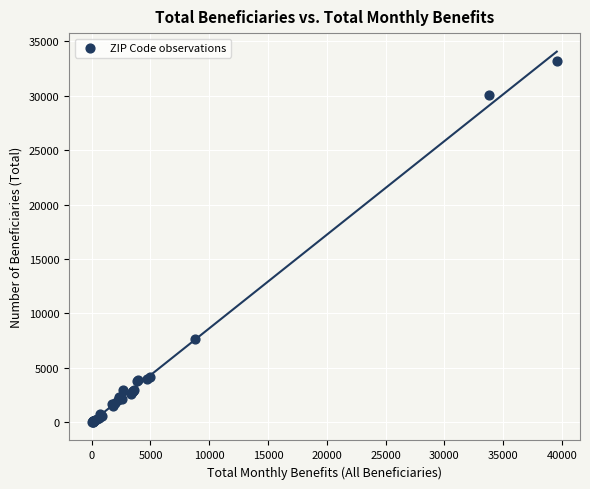

What Y value in the scatter plot is closest to 16607?

7690